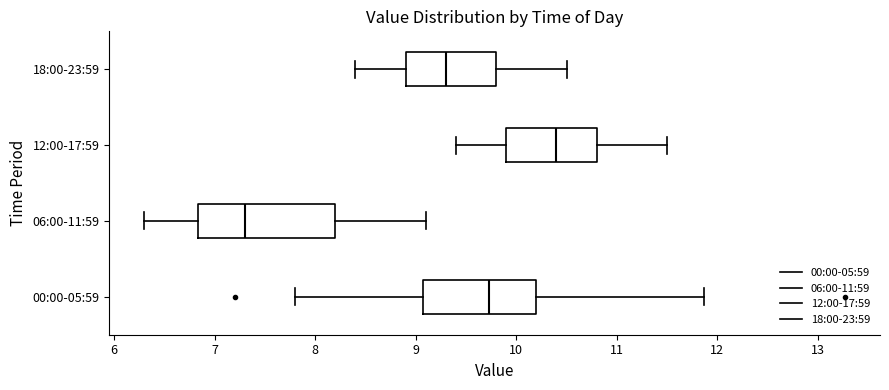

Reading bottom to top, transcribe this box plot: for each box, give where its median line is, the range the box spans, and where its two whiskers end, as read against the x-axis. The values are not printed on the chart, so give them approximately, as read against the axis.

00:00-05:59: median 9.7, box 9.1 to 10.2, whiskers 7.8 to 11.9
06:00-11:59: median 7.3, box 6.8 to 8.2, whiskers 6.3 to 9.1
12:00-17:59: median 10.4, box 9.9 to 10.8, whiskers 9.4 to 11.5
18:00-23:59: median 9.3, box 8.9 to 9.8, whiskers 8.4 to 10.5